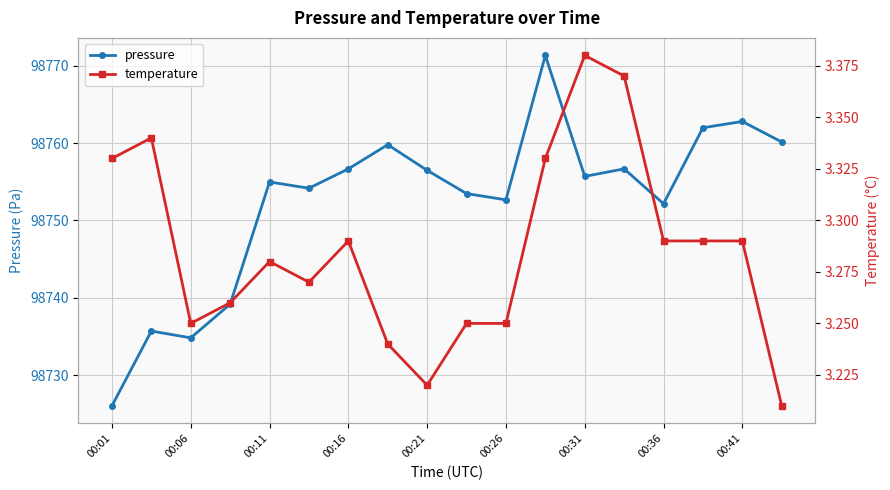

How many temperature values are between 3 and 4?

18